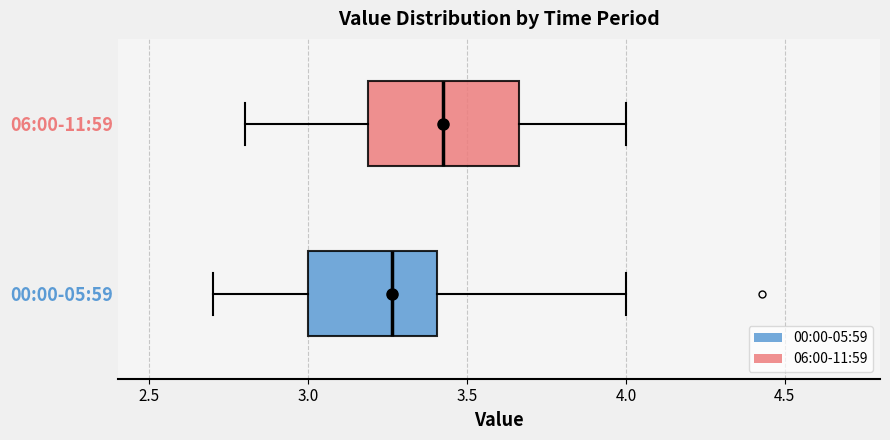

Reading bottom to top, read every box against the x-axis: the position of its median line, the range the box covers, and the ends of its whiskers. The values are not printed on the chart, so give them approximately, as read against the axis.

00:00-05:59: median 3.25, box 3.00 to 3.40, whiskers 2.70 to 4.00
06:00-11:59: median 3.45, box 3.20 to 3.65, whiskers 2.80 to 4.00